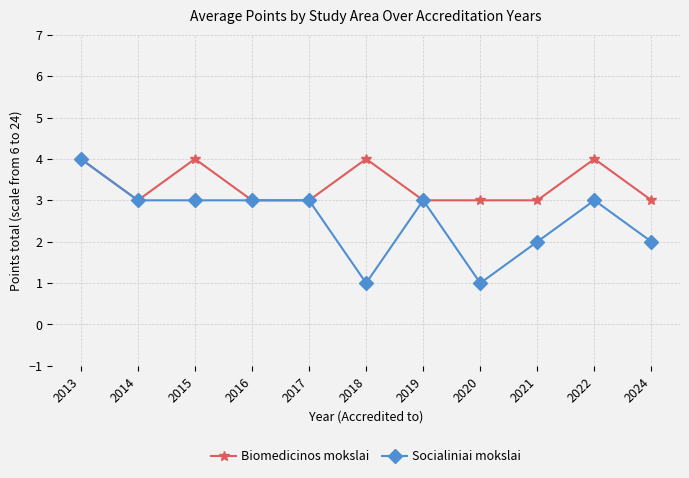

What is the average value of the Biomedicinos mokslai series?

3